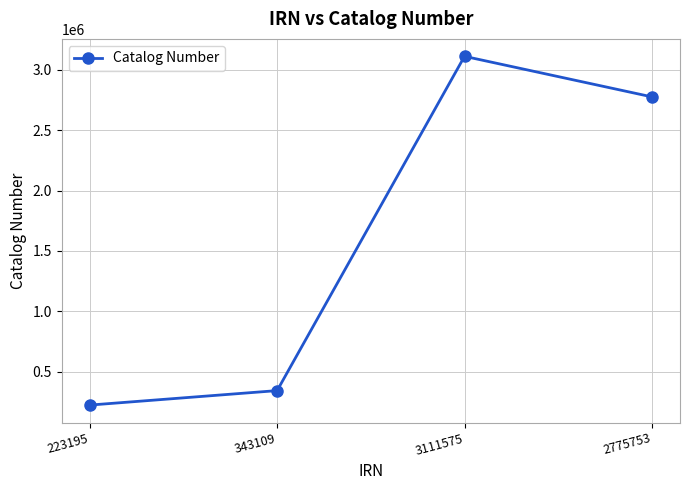

Which category has the highest value across all series?

3111575